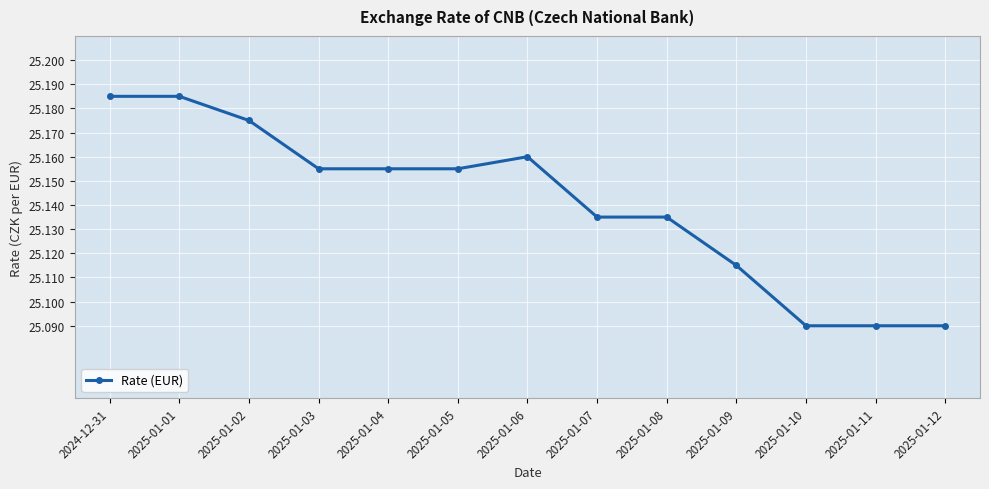

Approximately how many times larger is the value at 2025-01-03 compared to 2025-01-04?

1.0